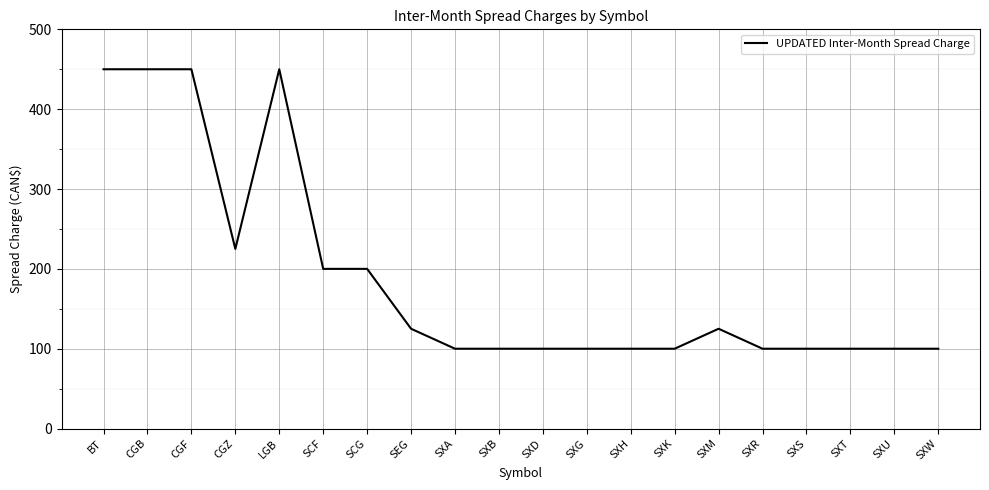

What position from the right is LGB?

16